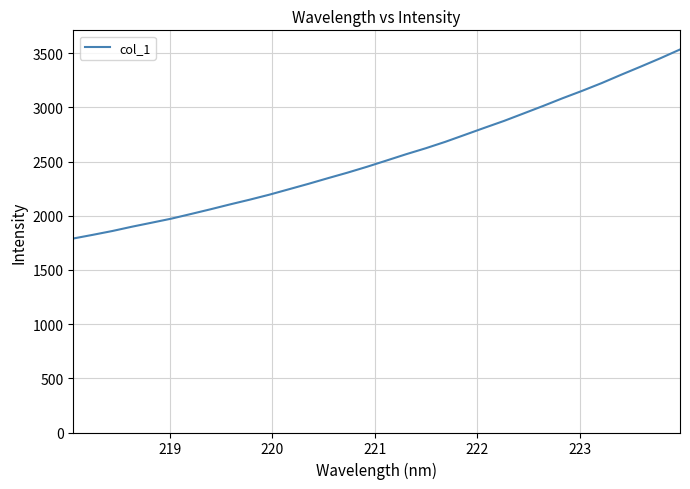

What is the difference between the maximum and minimum values?

1744.4